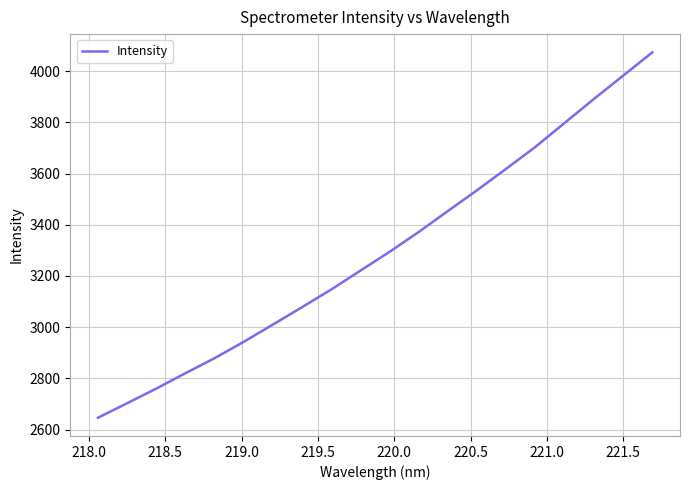

What is the difference between the maximum and minimum values?

1427.0